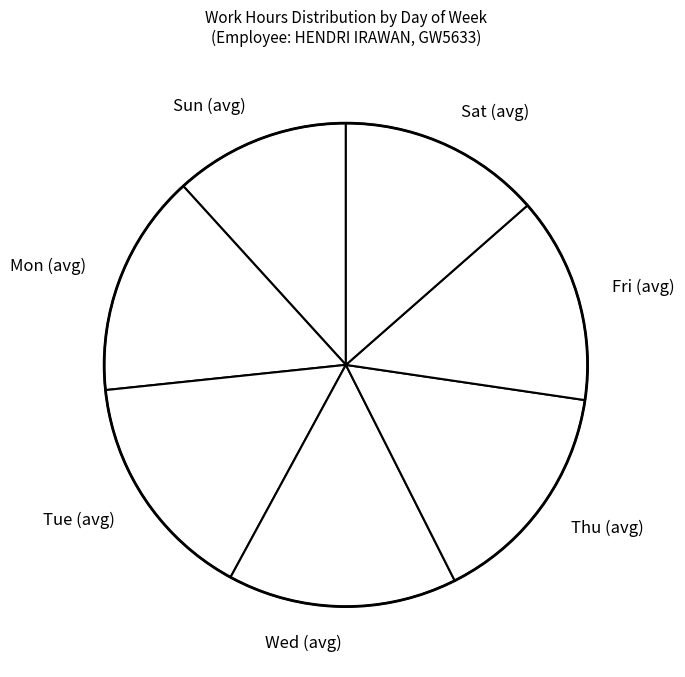

Approximately how many times larger is the value at Fri (avg) compared to Mon (avg)?

0.9